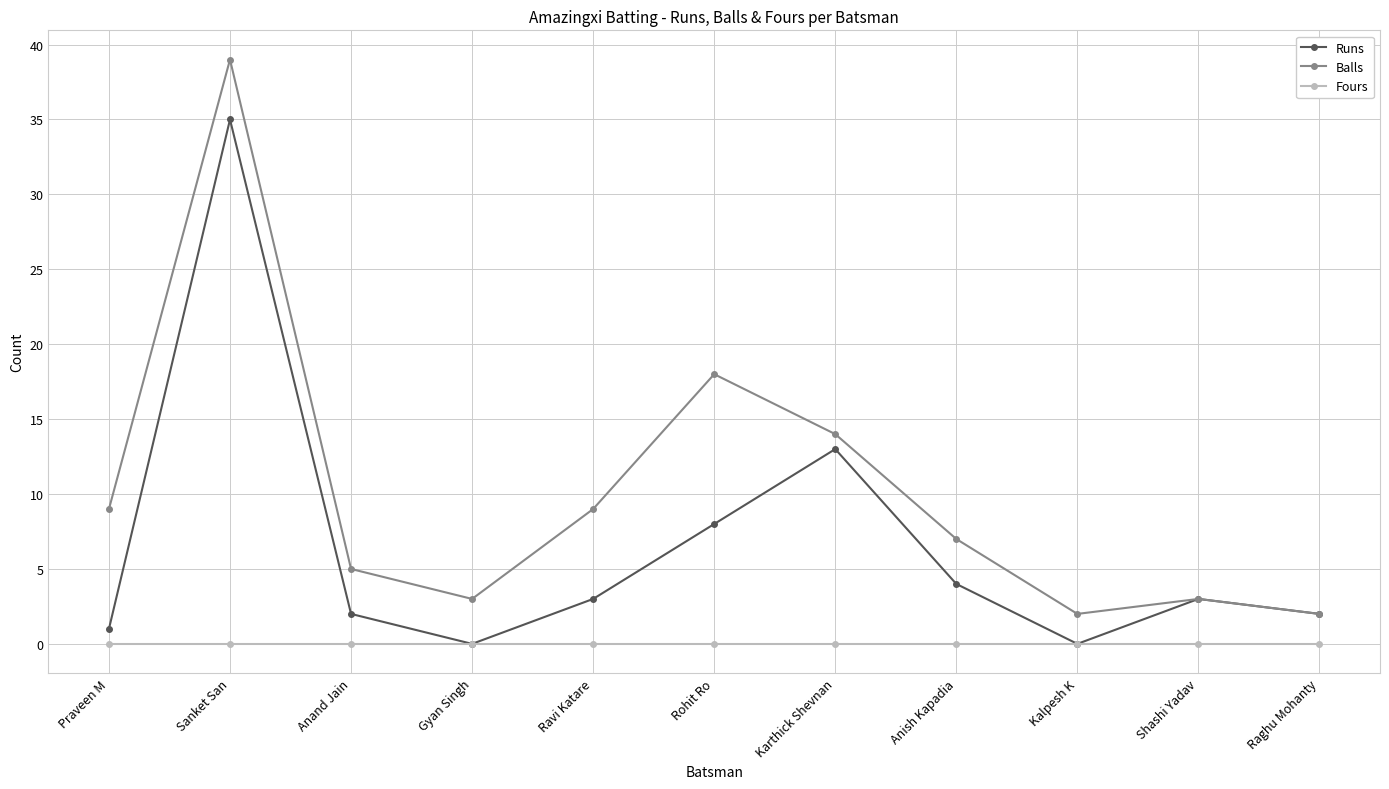

What is the total value across all series at Gyan Singh?

3